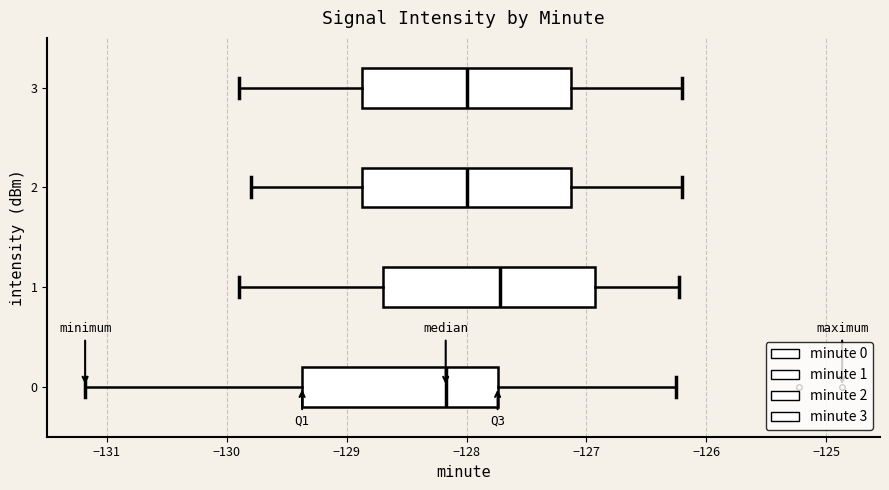

Which box's median line is the furthest to the left?

0